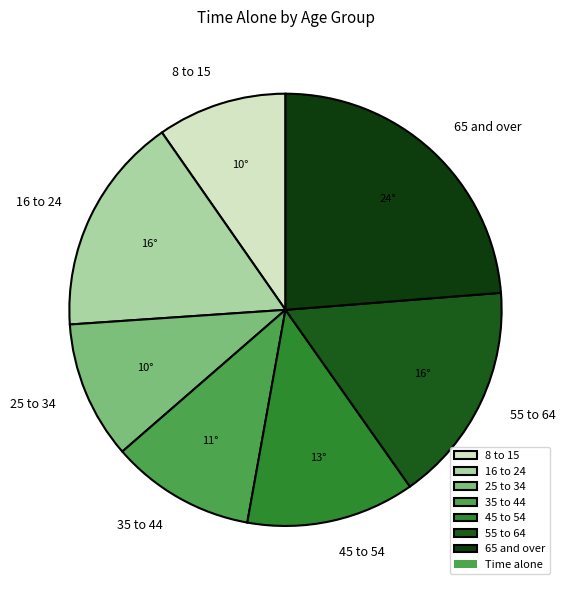

Does 25 to 34 account for over 50% of the chart?

No